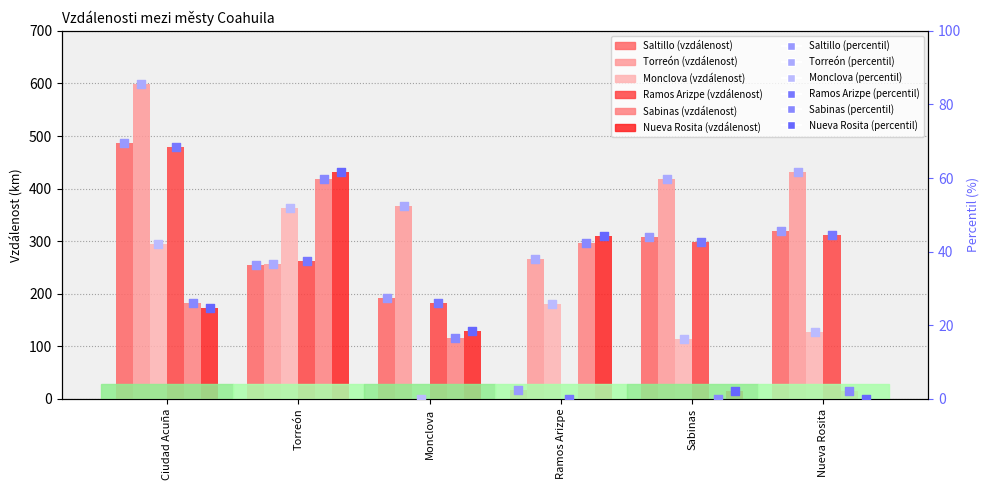

At which category is the sum across all series the highest?

Ciudad Acuña